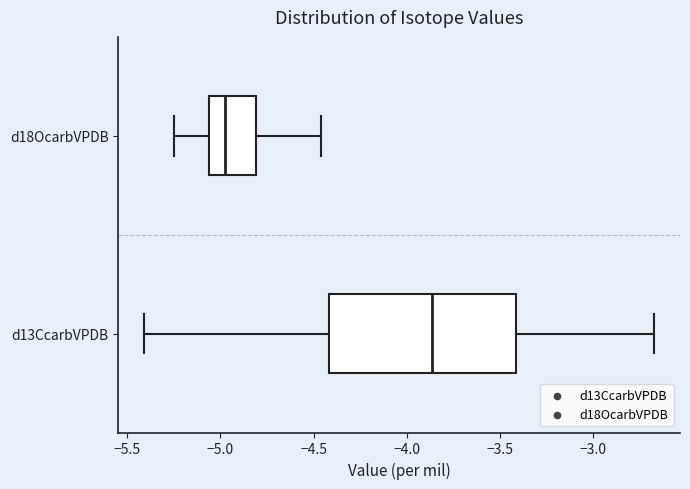

Which box has the furthest to the right median line?

d13CcarbVPDB